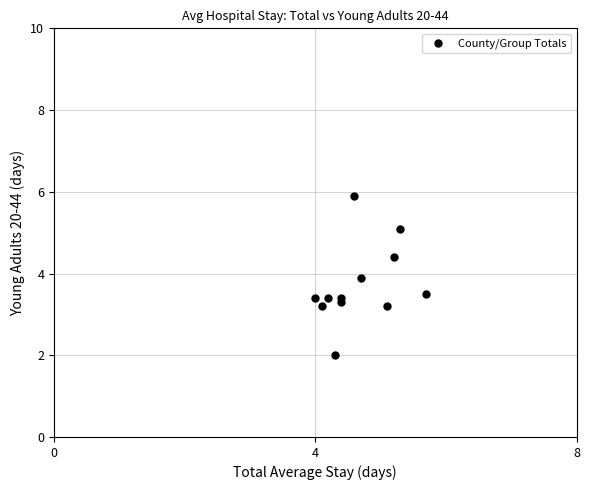

What is the average Y value?

3.7